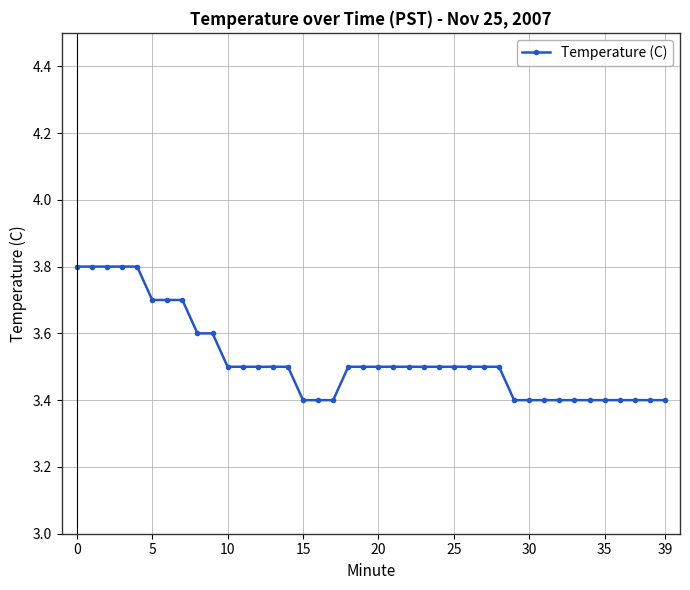

What is the difference between the maximum and minimum values?

0.4